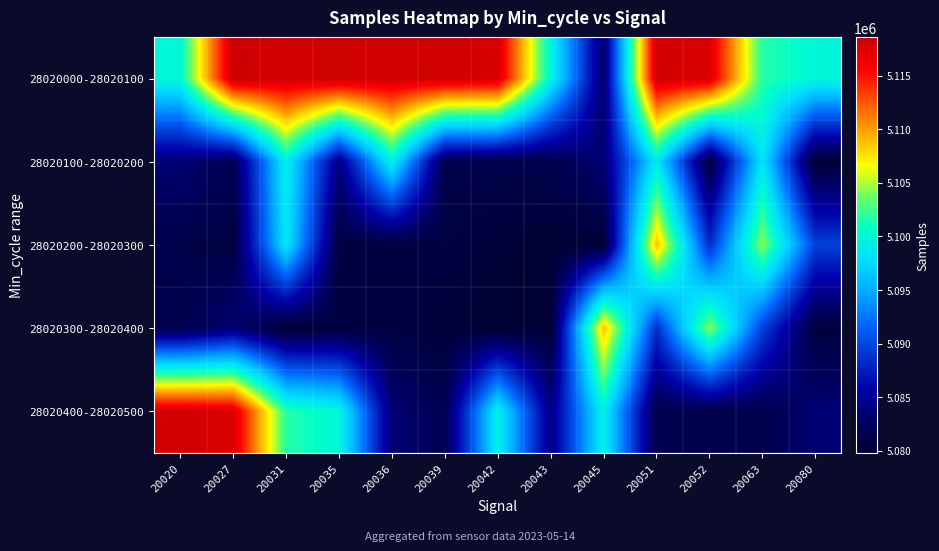

At which category is the sum across all series the highest?

20031